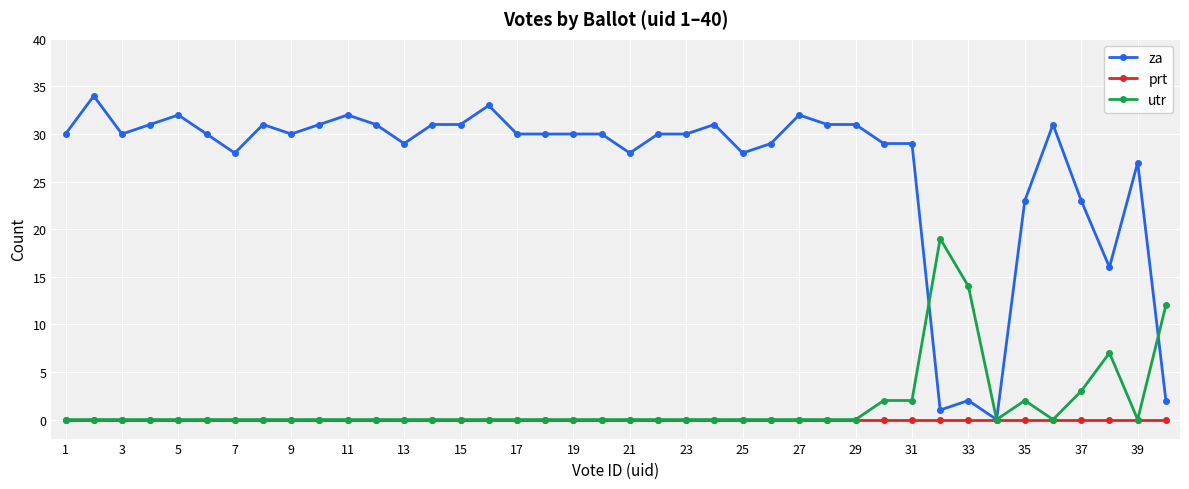

List the series in order of their peak value, highest first.

za, utr, prt